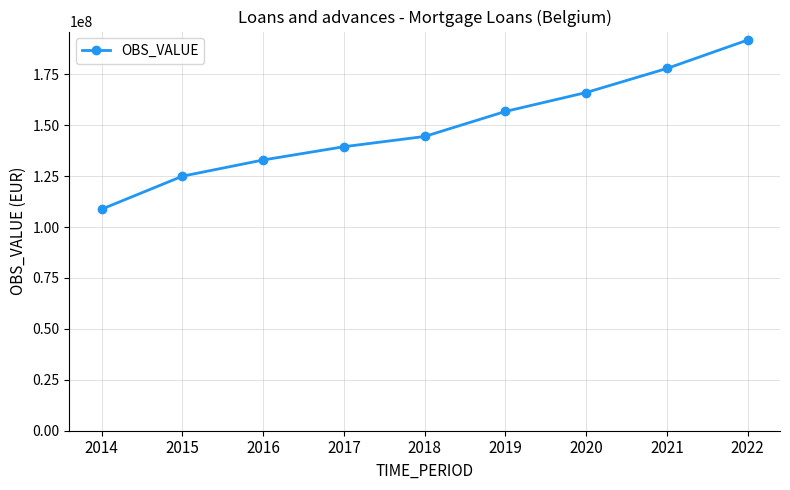

Reading left to right, transcribe all the data shown in this chart.

2014=108779238	2015=124980786	2016=132935071	2017=139444896	2018=144485044	2019=156767109	2020=166051972	2021=177869990	2022=191832962